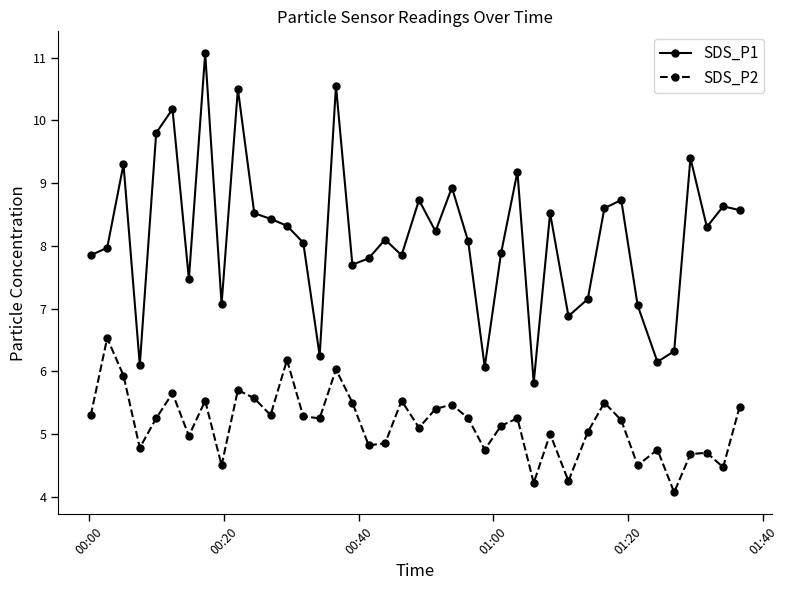

In SDS_P2, how many points are higher than both neighbors (excluding endpoints)?

13